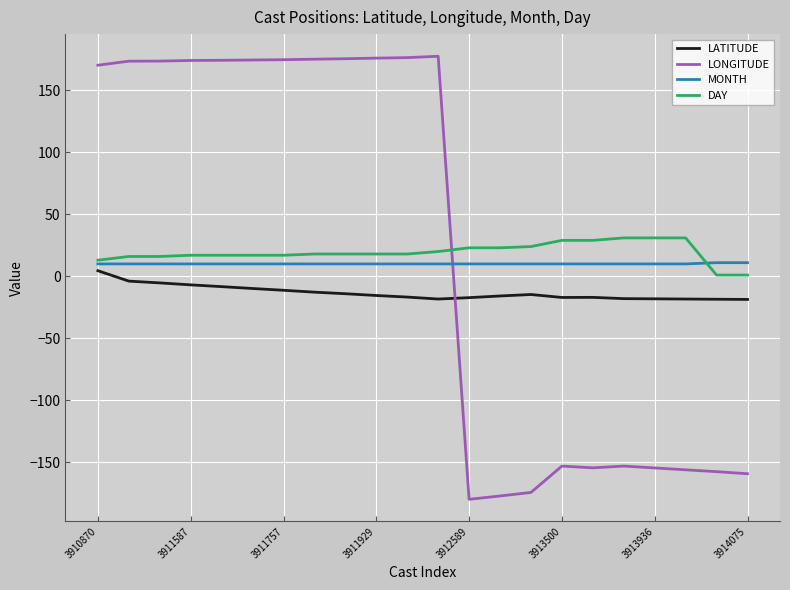

Which series has the largest range (max minus min)?

LONGITUDE